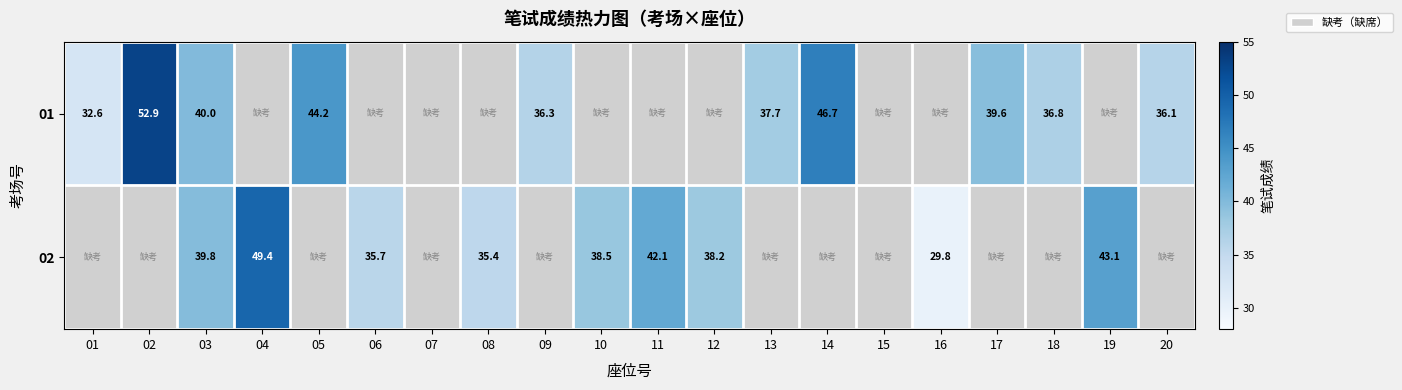

Is the value of 01 at 01 greater than the value of 02 at 19?

No